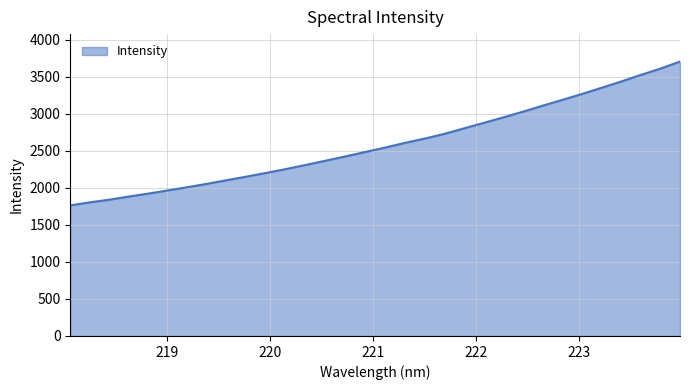

Count the number of categories in the chart.

32